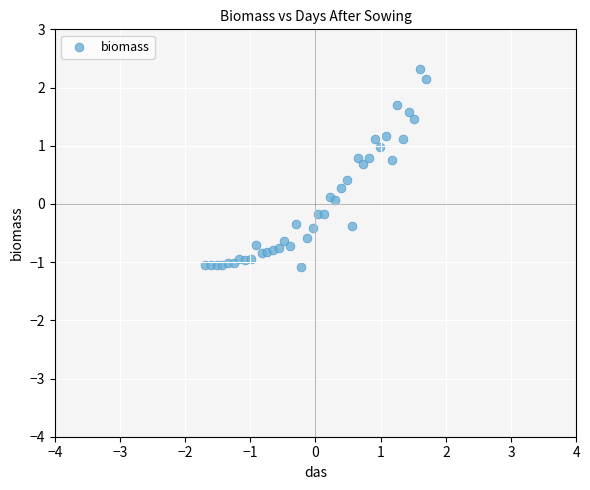

What is the range of Y values (max minus min)?

3.4